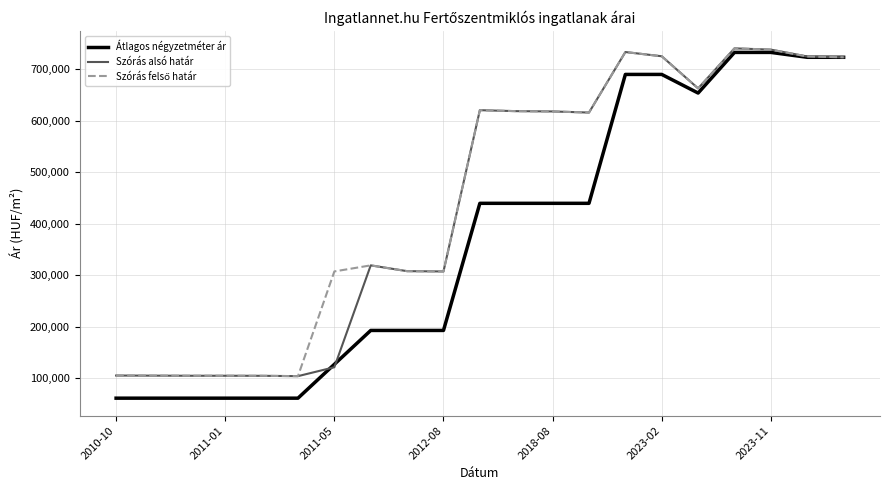

What is the greatest value displayed?

740625